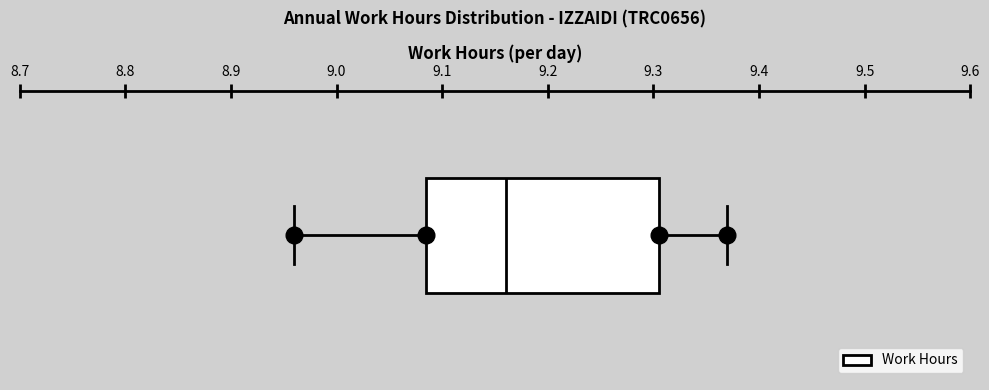

Read this box plot against the x-axis: the position of the median line, the range covered by the box, and the ends of both whiskers. The values are not printed on the chart, so give them approximately, as read against the axis.

median 9.16, box 9.09 to 9.31, whiskers 8.96 to 9.37